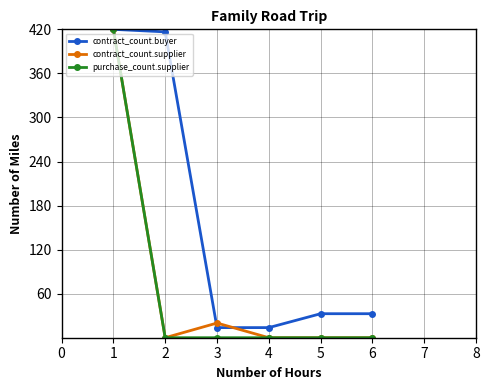

Reading left to right, what are all the values shown in this chart?

contract_count.buyer: 1=420.0	2=416.6	3=13.8	4=13.8	5=32.7	6=32.7
contract_count.supplier: 1=420.0	2=0.0	3=20.0	4=0.0	5=0.0	6=0.0
purchase_count.supplier: 1=420.0	2=0.0	3=0.0	4=0.0	5=0.0	6=0.0